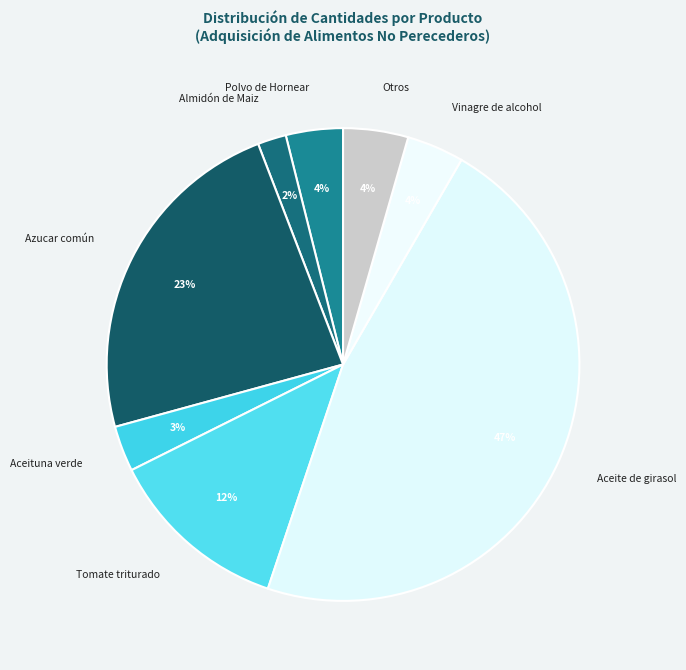

Is the sum of Polvo de Hornear and Aceituna verde greater than half?

No